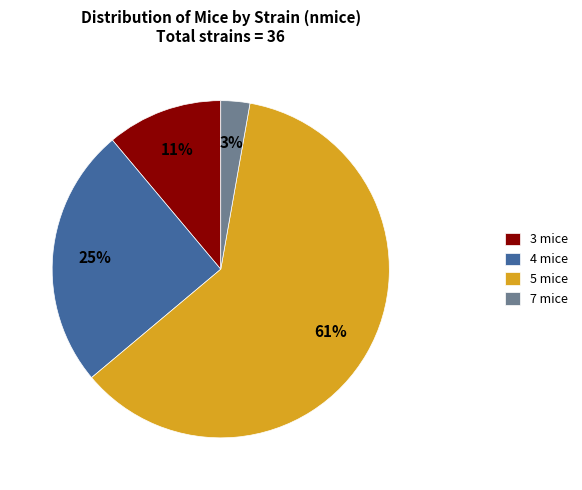

To the nearest percent, what is the difference between the 7 mice and 4 mice slice percentages?

22%